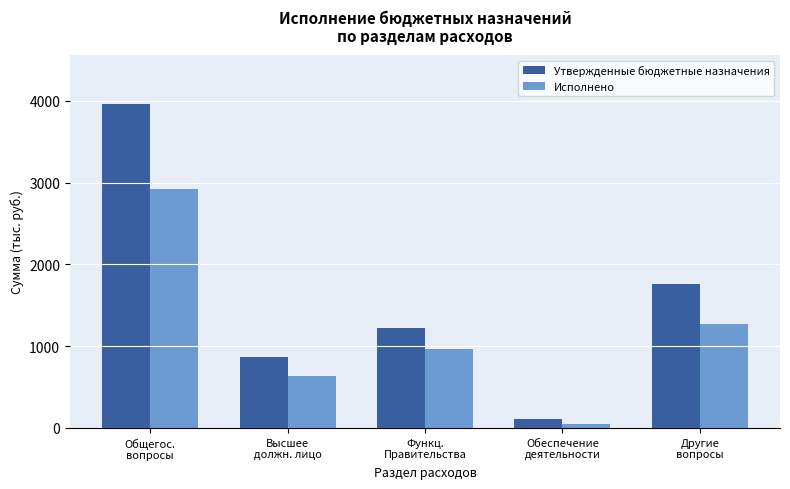

What is the approximate value of Исполнено at Функц.
Правительства?

964.7